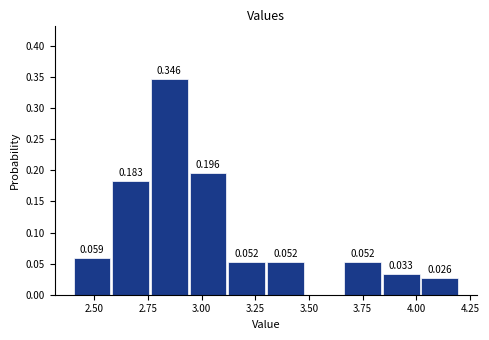

Around what value on the x-axis is the tallest bar? Give the approximate position of its centre, as read against the axis.

2.85